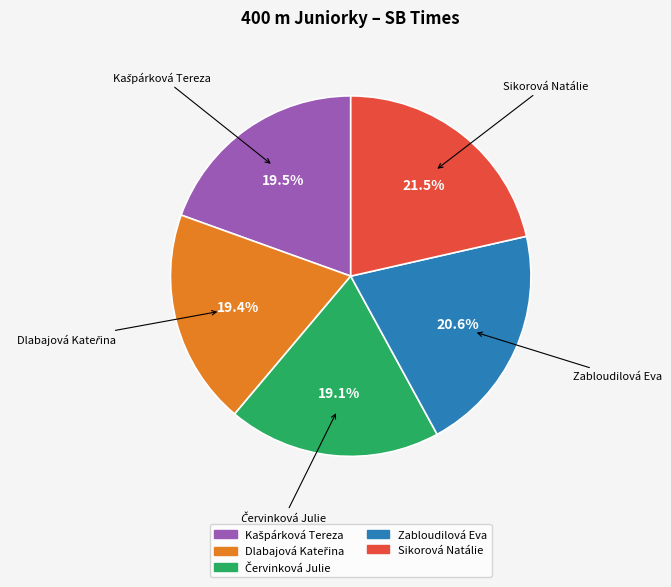

Does any single category account for the majority?

No